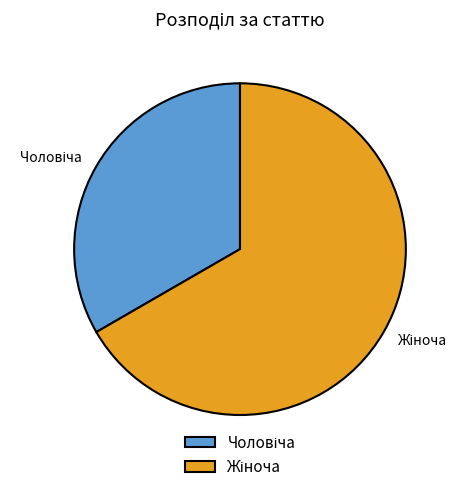

Is there any slice that represents more than half of the pie?

Yes